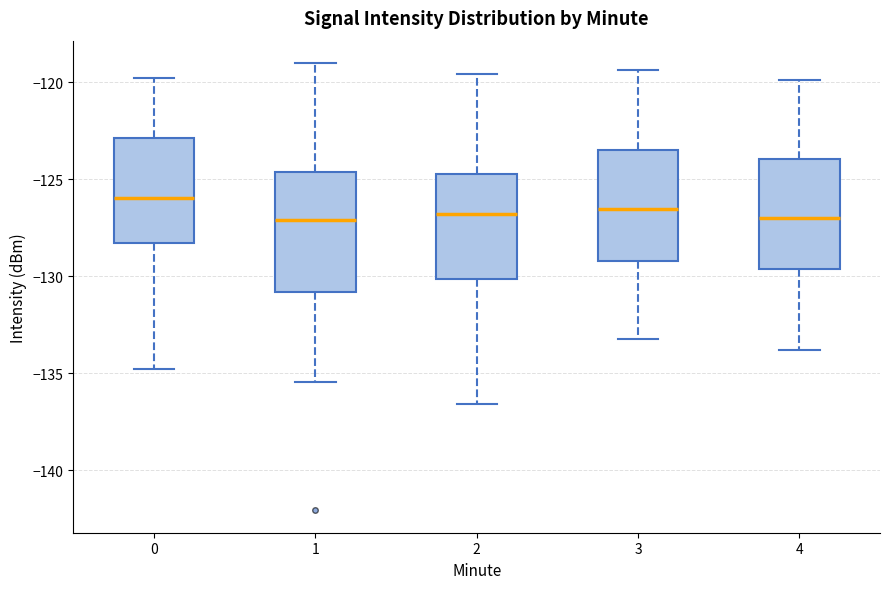

Reading left to right, transcribe this box plot: for each box, give where its median line is, the range the box spans, and where its two whiskers end, as read against the y-axis. The values are not printed on the chart, so give them approximately, as read against the axis.

0: median -126.0, box -128.5 to -123.0, whiskers -135.0 to -120.0
1: median -127.0, box -131.0 to -124.5, whiskers -135.5 to -119.0
2: median -127.0, box -130.0 to -124.5, whiskers -136.5 to -119.5
3: median -126.5, box -129.0 to -123.5, whiskers -133.0 to -119.5
4: median -127.0, box -129.5 to -124.0, whiskers -134.0 to -120.0